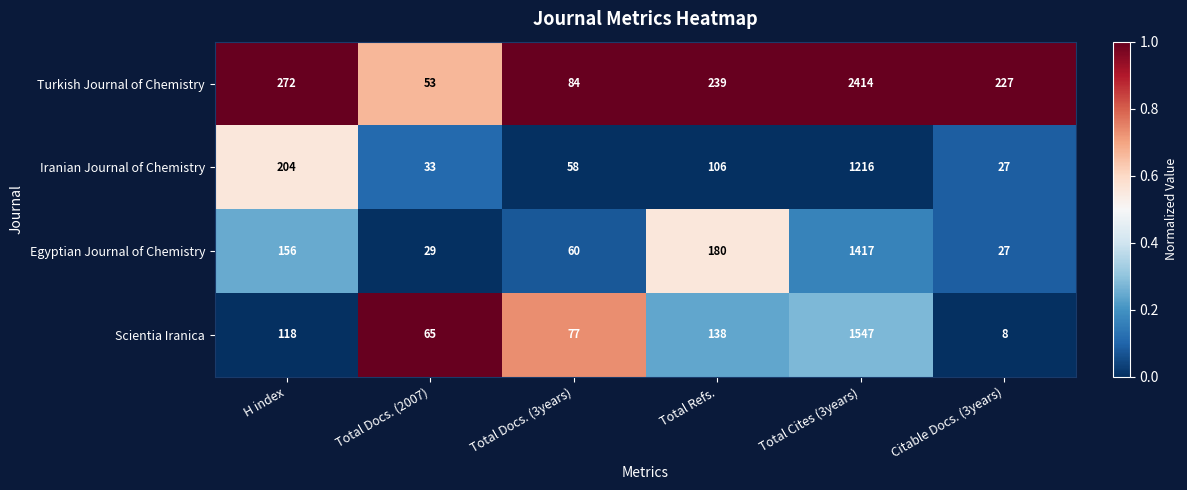

The Scientia Iranica series shows 138 at Total Refs.. True or false?

True